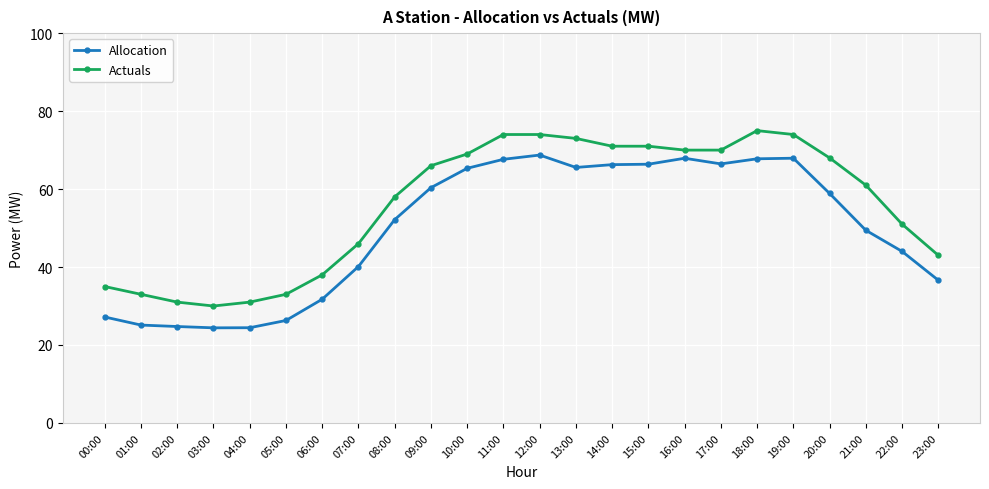

How many values in the Allocation series exceed 58?

12